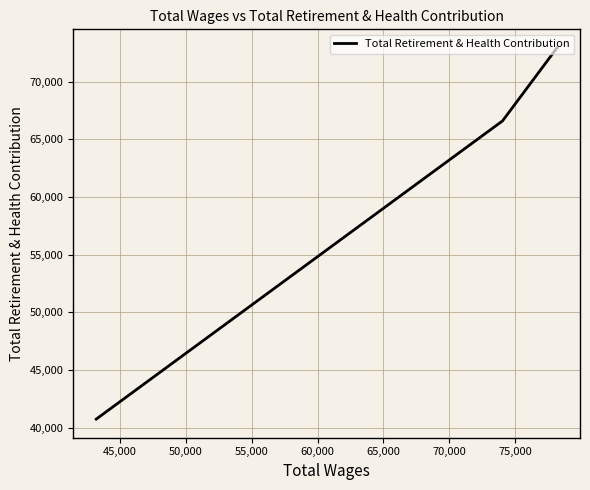

How many lines are shown in the chart?

1